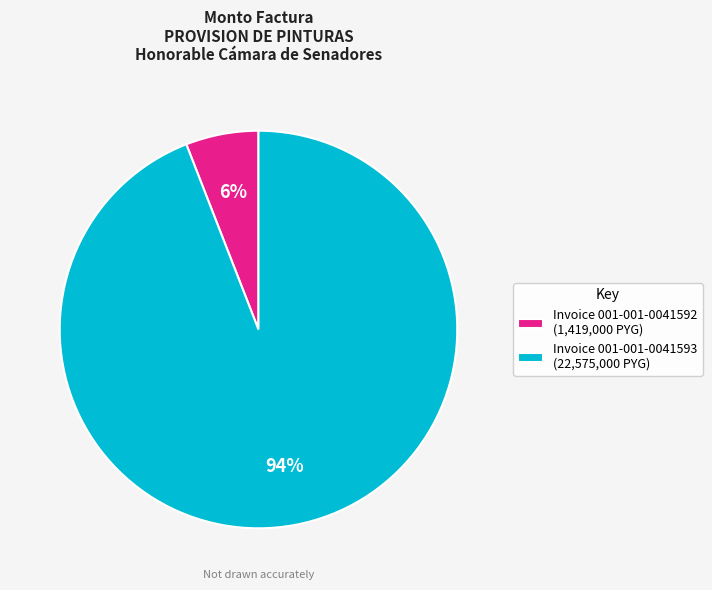

Which has a higher value, Invoice 001-001-0041593 (22,575,000 PYG) or Invoice 001-001-0041592 (1,419,000 PYG)?

Invoice 001-001-0041593 (22,575,000 PYG)